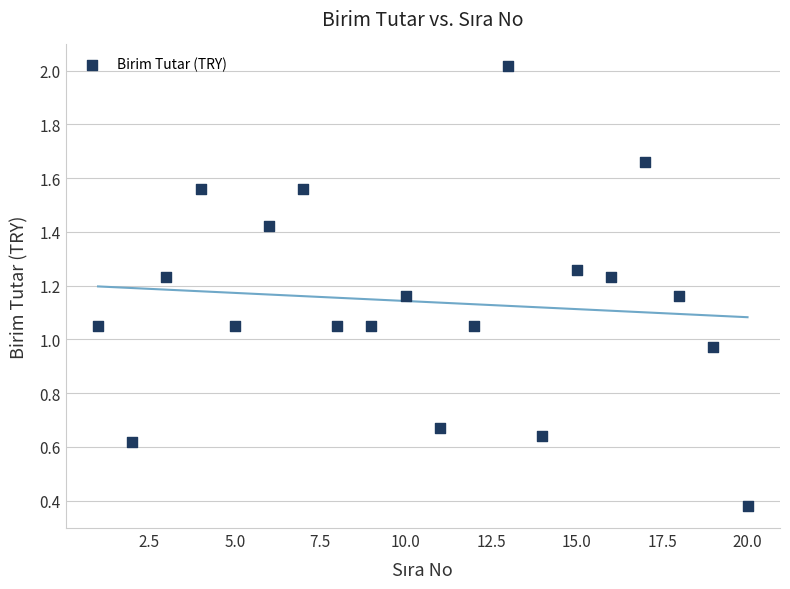

What is the range of X values (max minus min)?

19.0